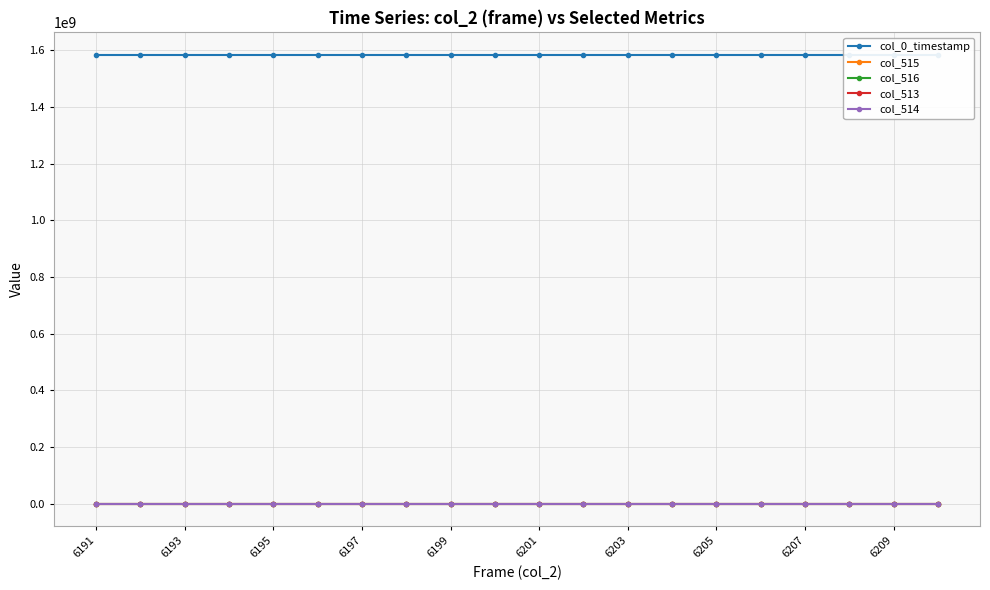

True or false: col_514 has more than 1 interior local peaks.

True